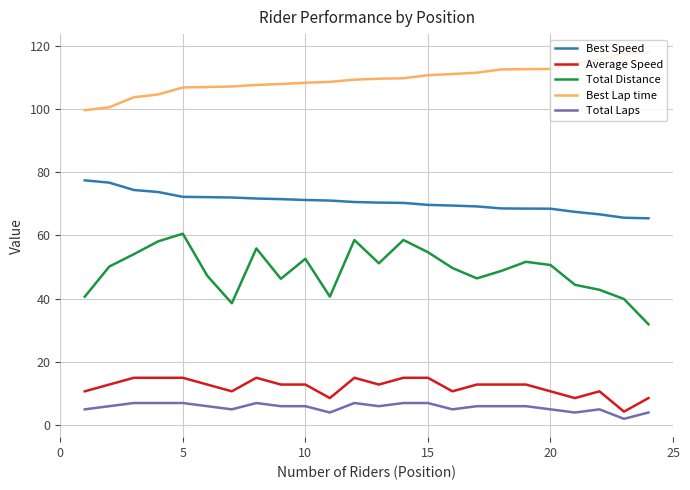

What is the difference between the maximum and minimum values in the Best Speed series?

12.0